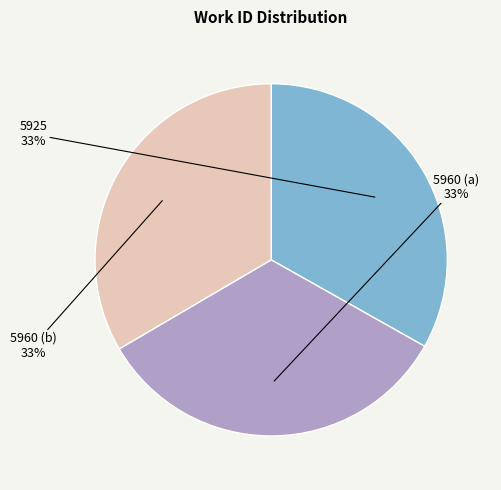

Is there a majority slice in this chart?

No